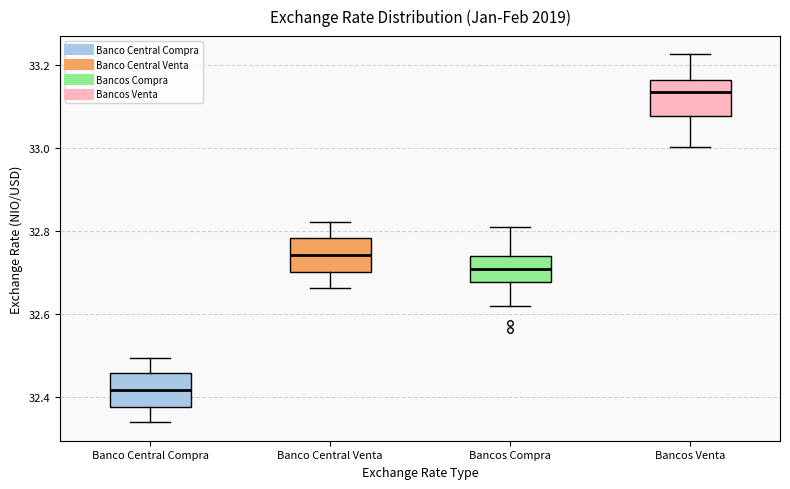

Which box has the lowest median line?

Banco Central Compra